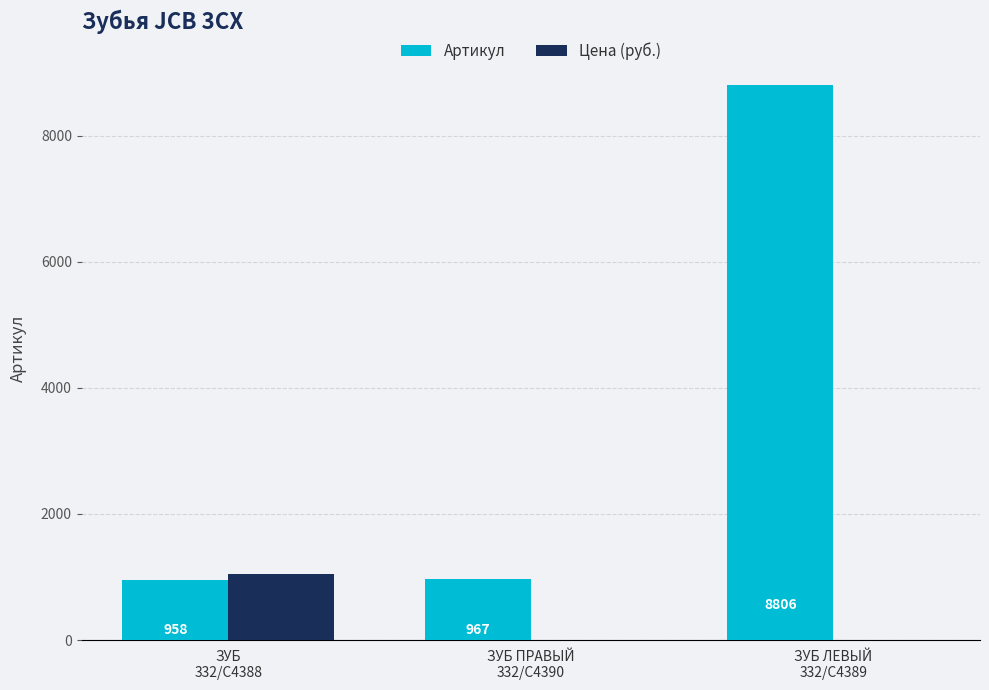

What is the average value of the Артикул series?

3577